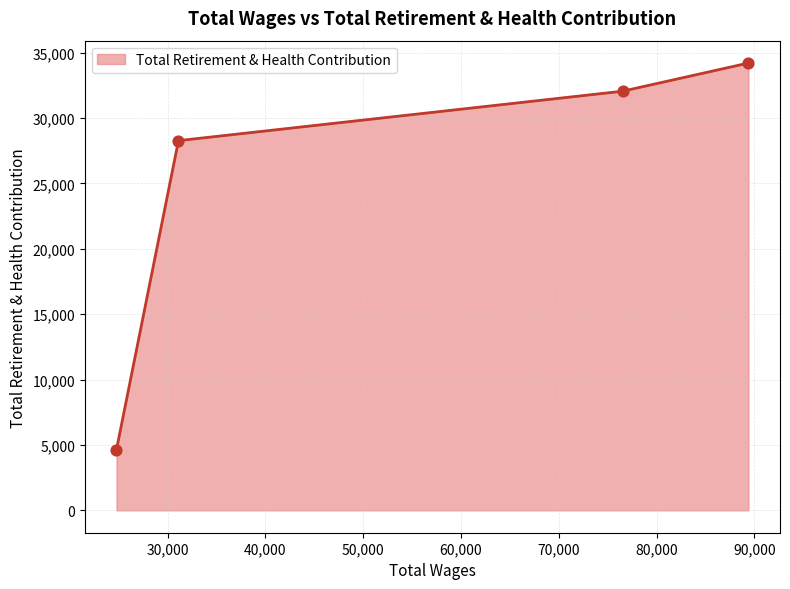

What is the sum of all values?

99165